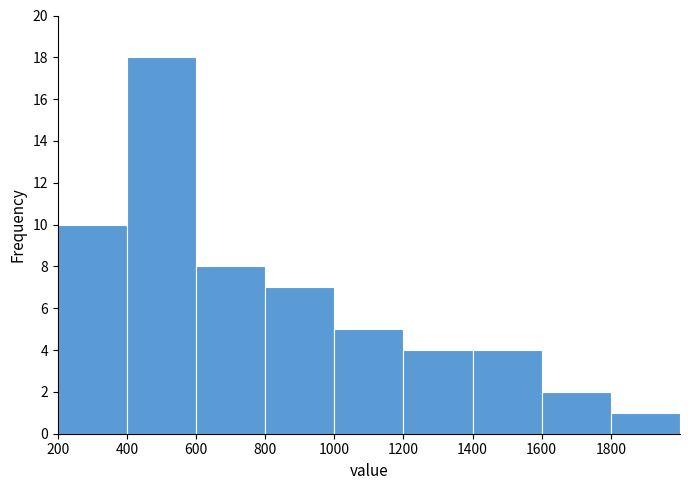

Reading left to right, transcribe this chart: for each bar, give the range it covers on the x-axis and its height. The values are not printed on the chart, so give them approximately, as read against the axis.

200 to 400: 10
400 to 600: 18
600 to 800: 8
800 to 1000: 7
1000 to 1200: 5
1200 to 1400: 4
1400 to 1600: 4
1600 to 1800: 2
1800 to 2000: 1